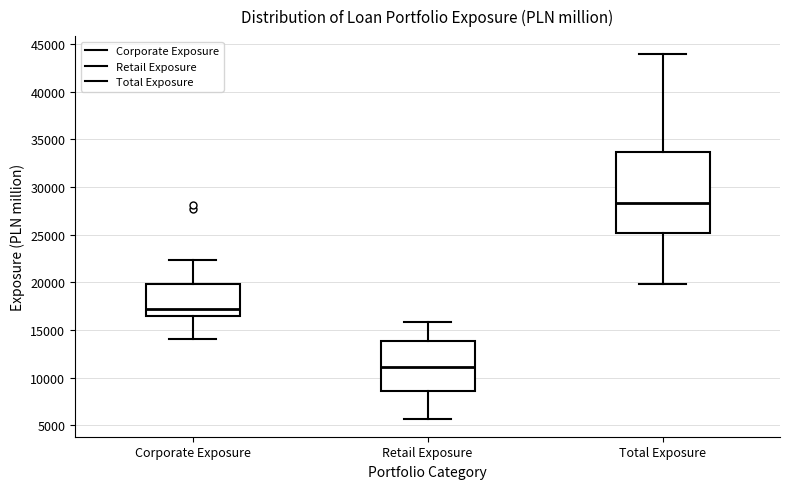

Where is the lower edge of the box for Corporate Exposure on the y-axis? The values are not printed on the chart, so give them approximately, as read against the axis.

16500